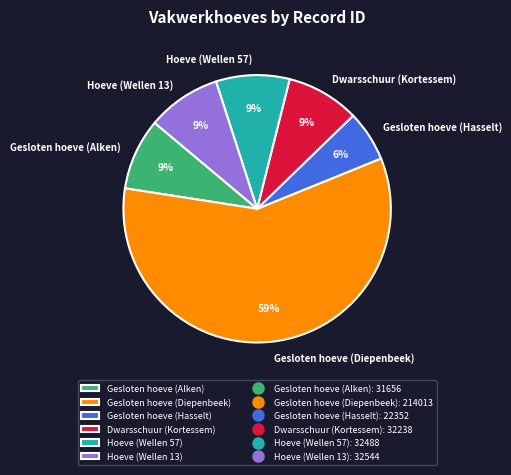

Does Gesloten hoeve (Diepenbeek) represent more than half of the total?

Yes